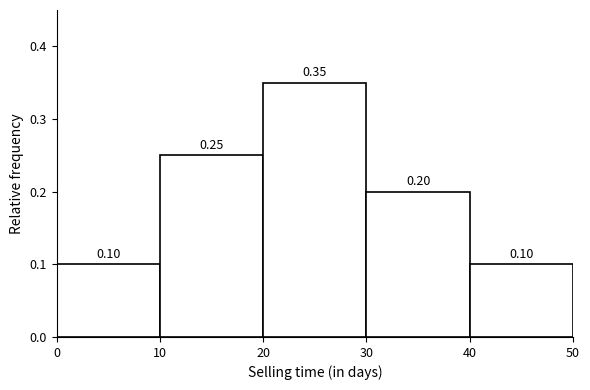

Reading left to right, list every bar in this chart as the range it spans on the x-axis followed by its height.

0 to 10: 0.10
10 to 20: 0.25
20 to 30: 0.35
30 to 40: 0.20
40 to 50: 0.10